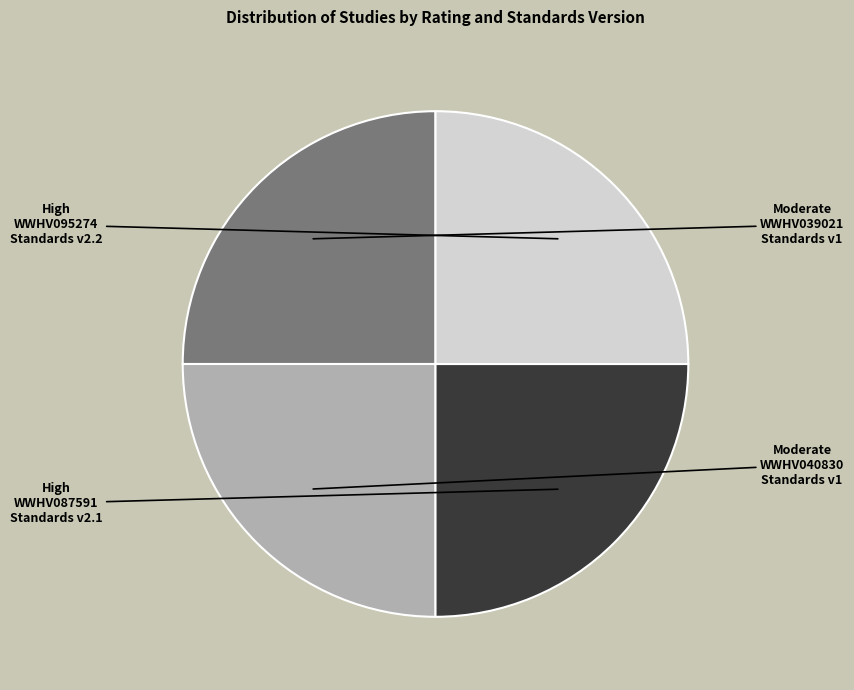

What is the smallest slice in the pie chart?

Moderate (WWHV039021)